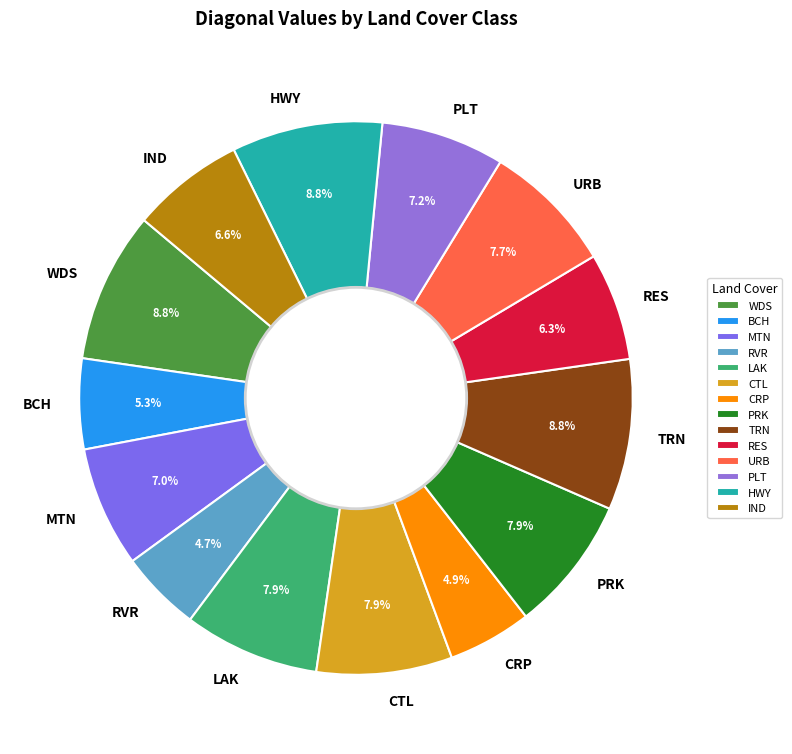

The IND slice represents 7% of the pie. True or false?

True